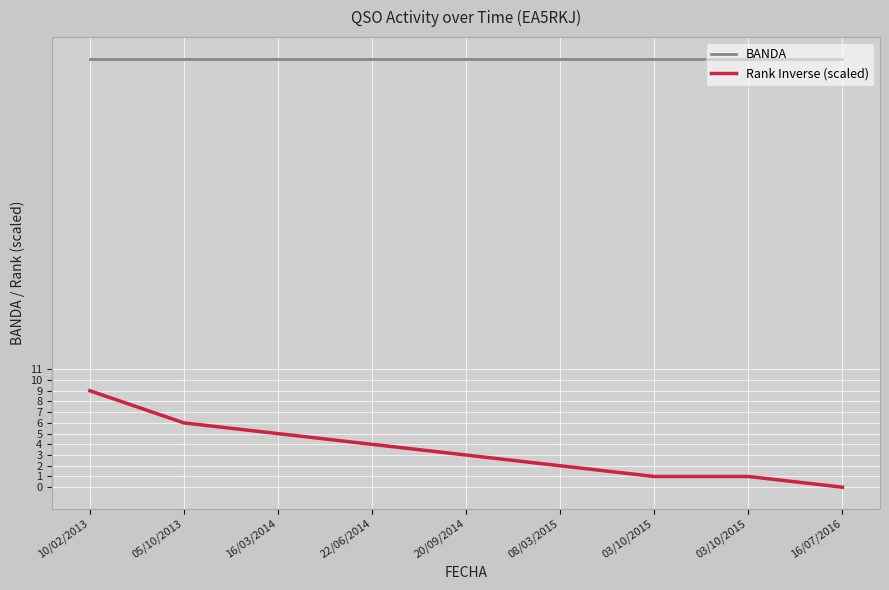

Reading right to left, what are all the values shown in this chart?

BANDA: 40	40	40	40	40	40	40	40	40
Rank Inverse (scaled): 0	1	1	2	3	4	5	6	9